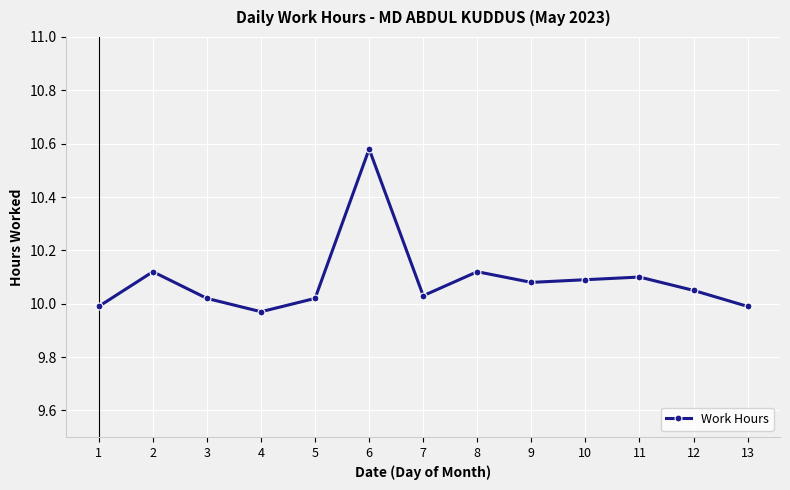

Is it true that the value at 7 is 17.3?

False